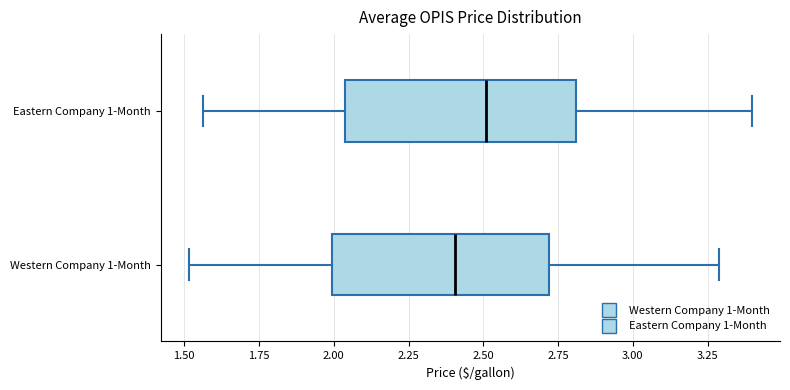

Where does the median line of the box for Eastern Company 1-Month sit on the x-axis? The values are not printed on the chart, so give them approximately, as read against the axis.

2.50